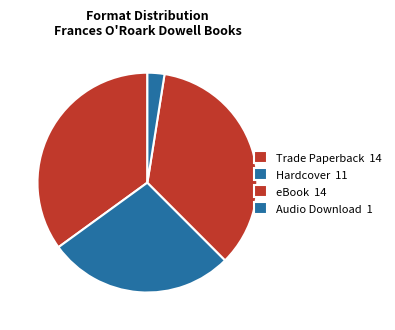

What is the ratio of the value at eBook to the value at Audio Download?

14.0